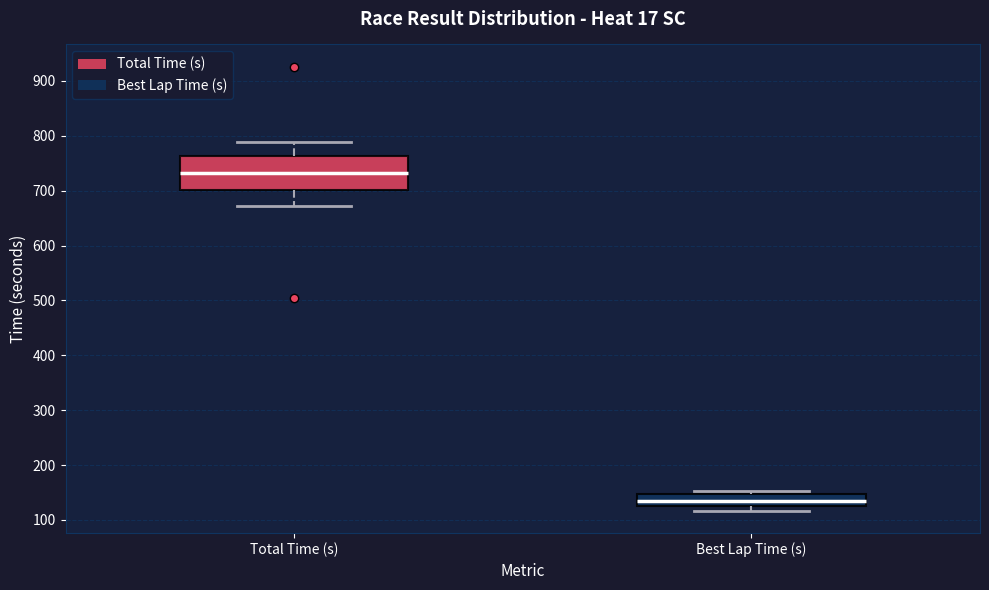

Which box's median line is the highest?

Total Time (s)